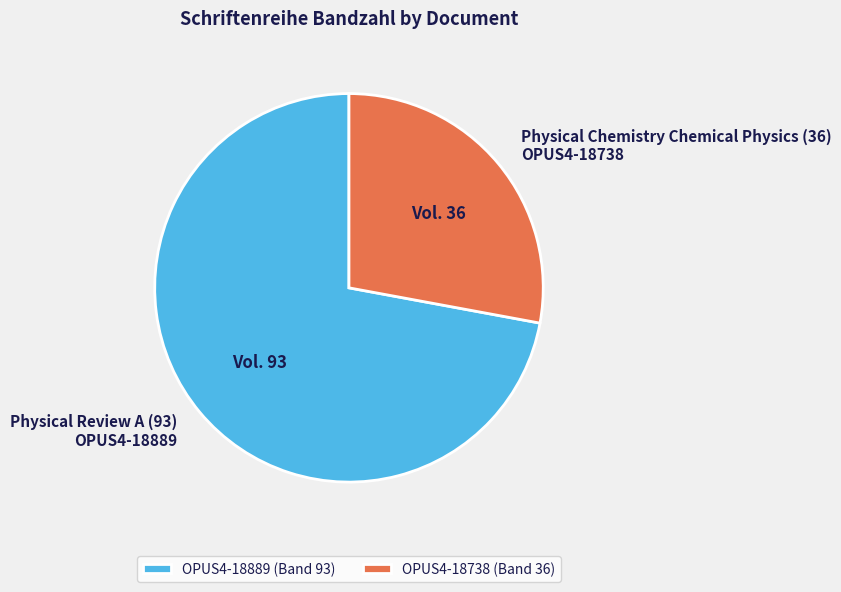

Count the number of slices in the pie.

2